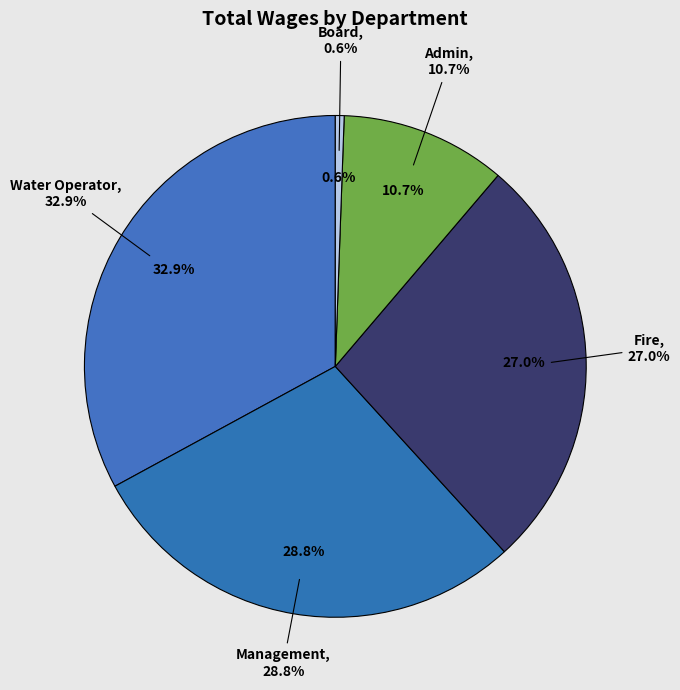

What is the change in value from Water Operator to Fire?

-15750